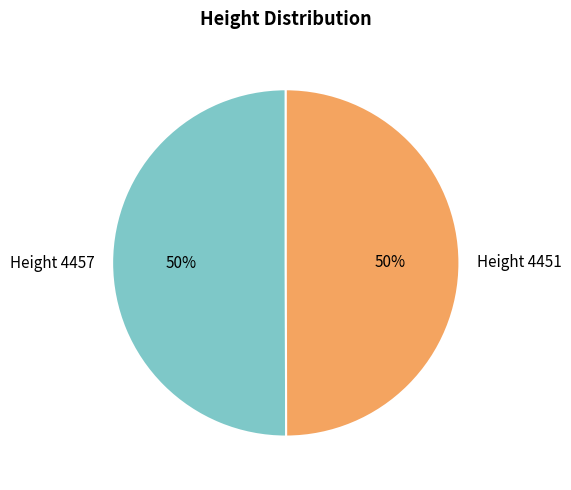

Is the sum of Height 4451 and Height 4457 greater than half?

Yes